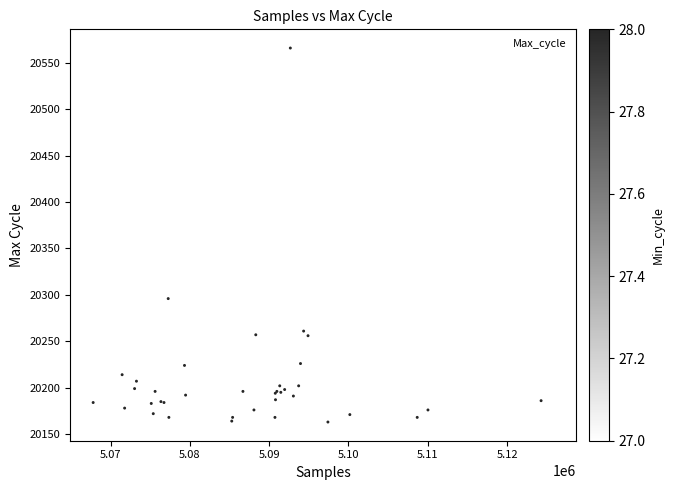

What Y value in the scatter plot is closest to 20364?

20296